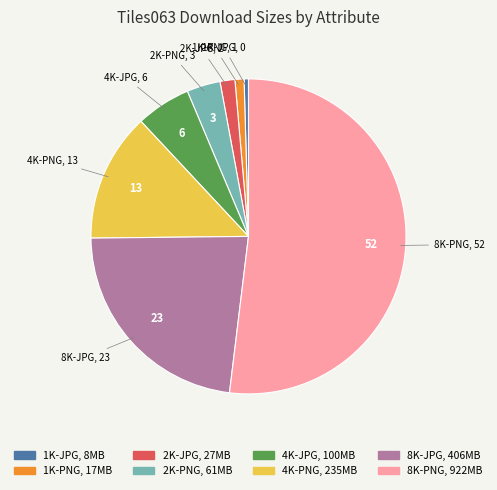

The 8K-PNG slice represents 60% of the pie. True or false?

False